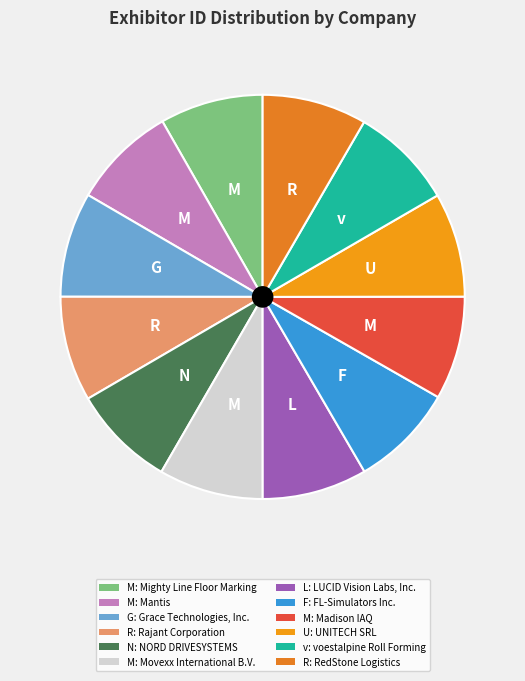

Rank the categories by value from highest to lowest.

Rajant Corporation, Grace Technologies, Inc., LUCID Vision Labs, Inc., RedStone Logistics, Movexx International B.V., UNITECH SRL, FL-Simulators Inc., Mantis, Madison IAQ, voestalpine Roll Forming, Mighty Line Floor Marking, NORD DRIVESYSTEMS